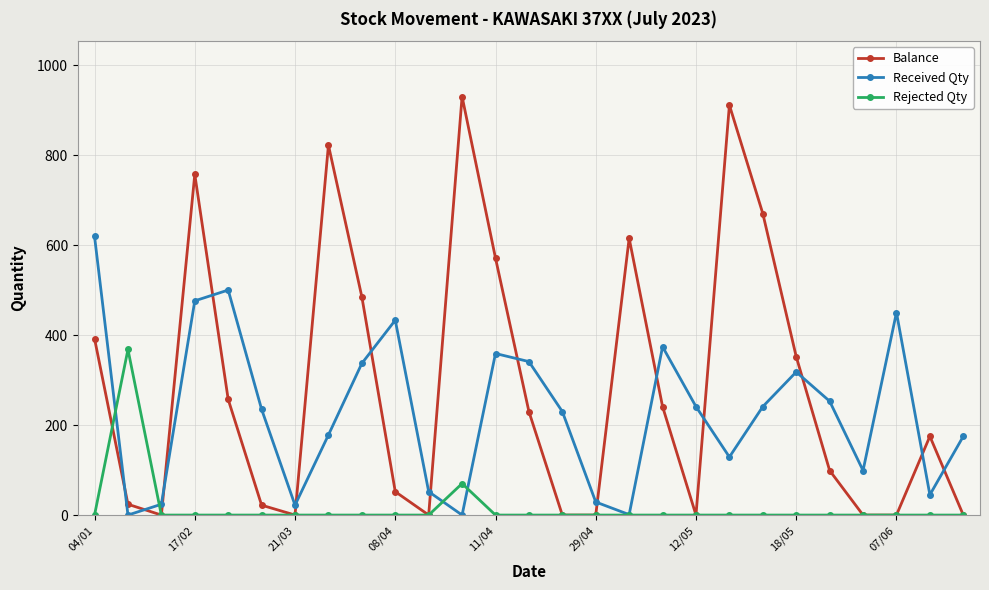

Which series has the widest spread of values?

Balance